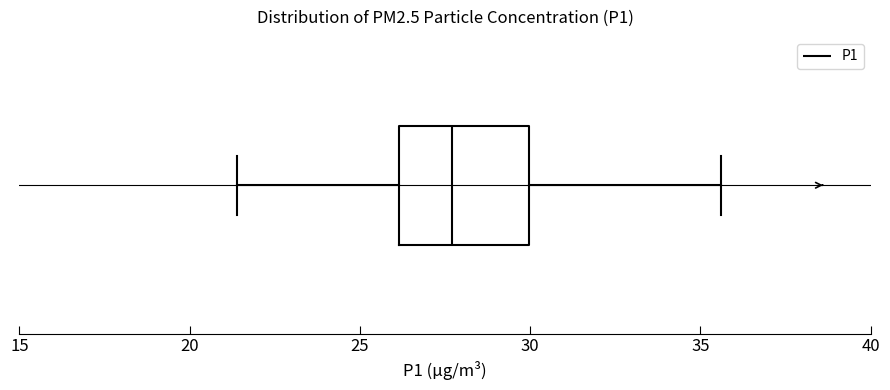

Where does the right whisker of the box end on the x-axis? The values are not printed on the chart, so give them approximately, as read against the axis.

35.5